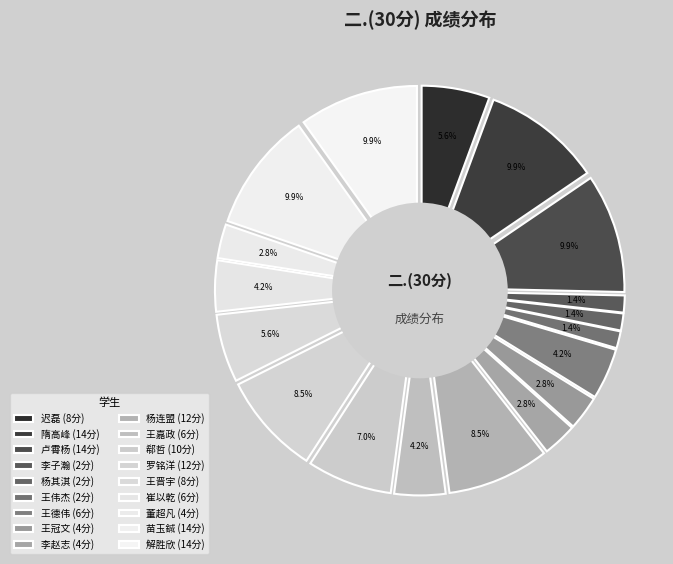

Combined, do 解胜欣 and 王晋宇 account for over 50%?

No